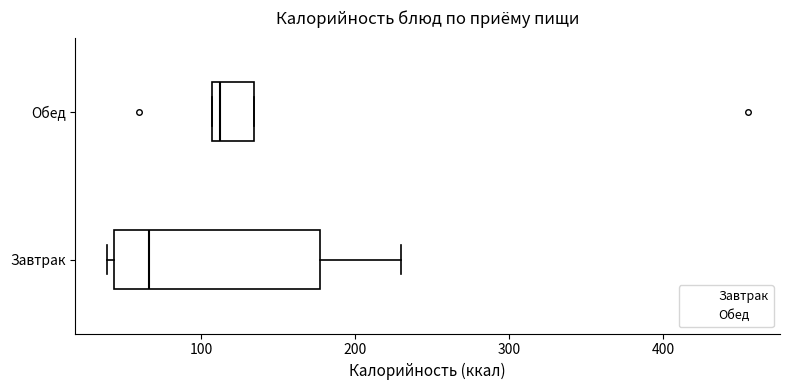

Where does the median line of the box for Завтрак sit on the x-axis? The values are not printed on the chart, so give them approximately, as read against the axis.

70